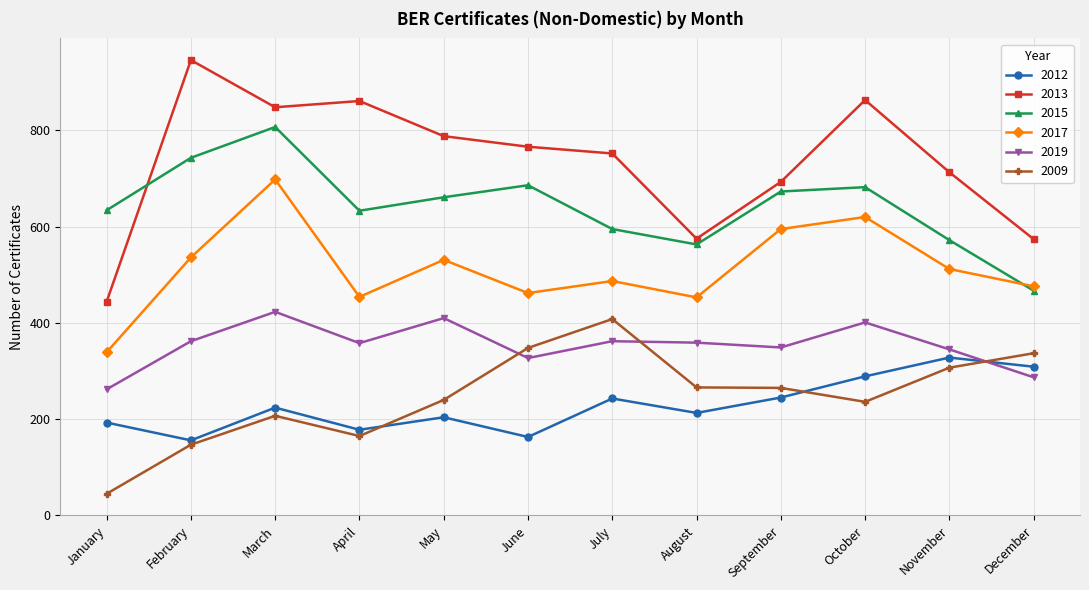

Read the 2012 value at November.

328